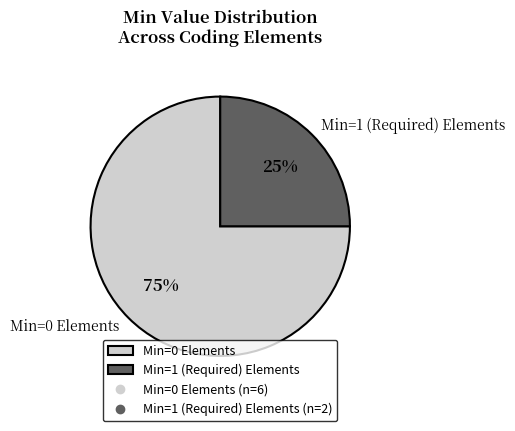

To the nearest percent, what percentage of the pie is Min=0 Elements?

75%